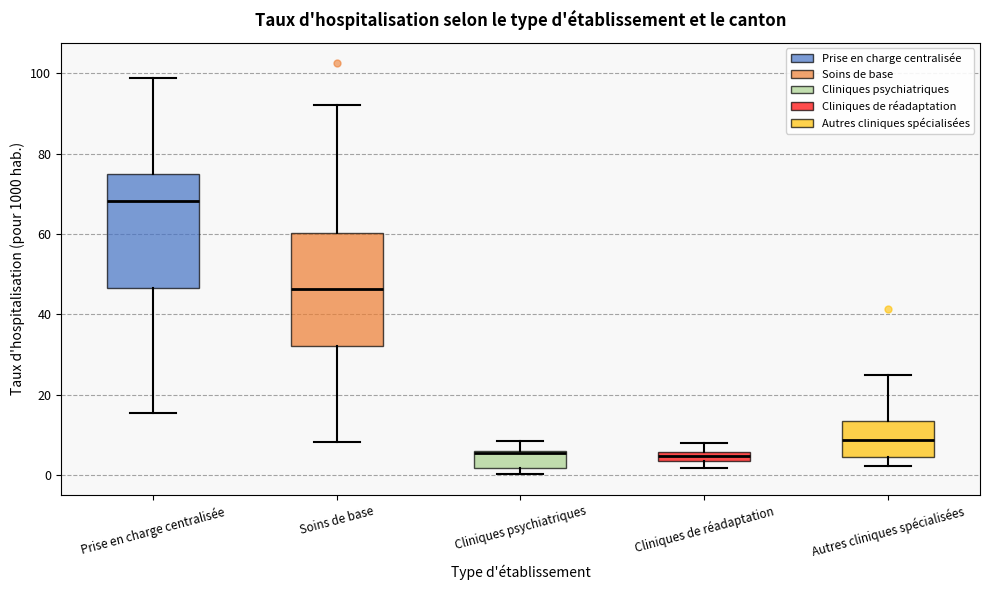

Where is the upper edge of the box for Autres cliniques spécialisées on the y-axis? The values are not printed on the chart, so give them approximately, as read against the axis.

14